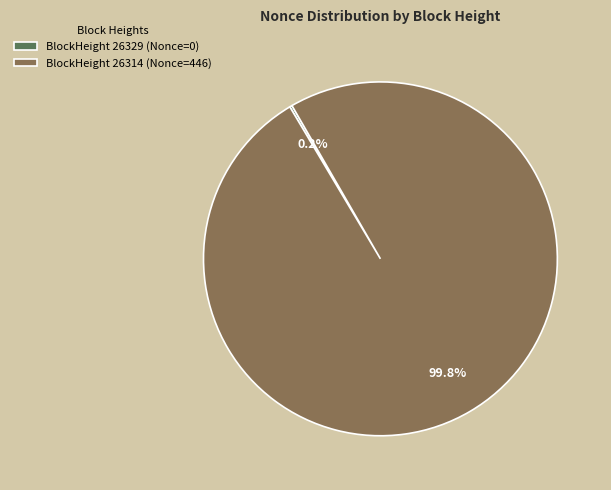

Which slice is the largest?

BlockHeight 26314 (Nonce=446)